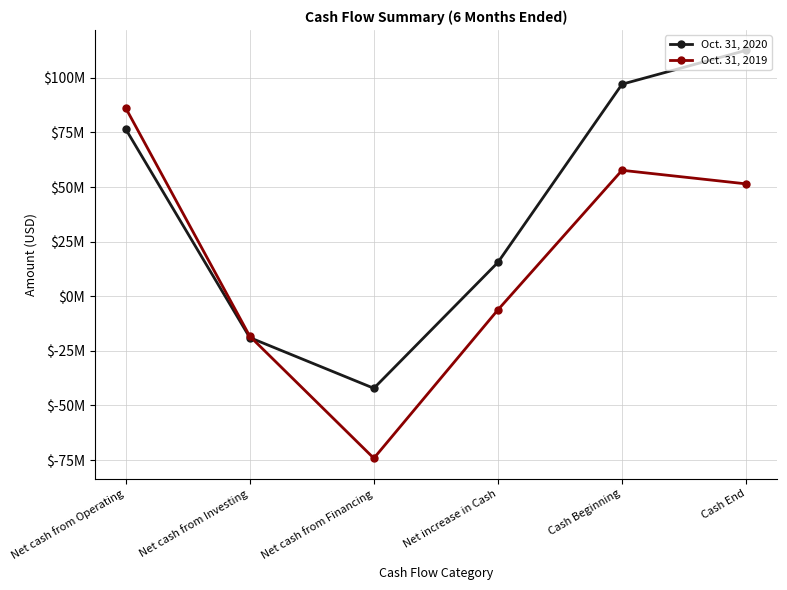

Reading left to right, list all the values displayed in this chart.

Oct. 31, 2020: Net cash from Operating=76568000	Net cash from Investing=-18930000	Net cash from Financing=-42137000	Net increase in Cash=15501000	Cash Beginning=97059000	Cash End=112560000
Oct. 31, 2019: Net cash from Operating=86232000	Net cash from Investing=-18288000	Net cash from Financing=-74165000	Net increase in Cash=-6221000	Cash Beginning=57656000	Cash End=51435000